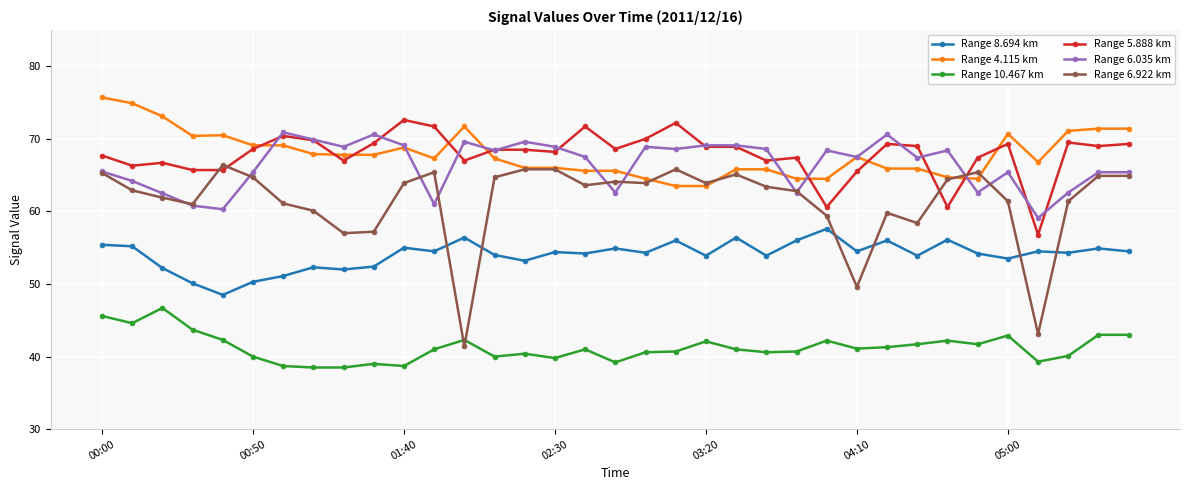

What is the lowest value of the Range 10.467 km series?

38.5